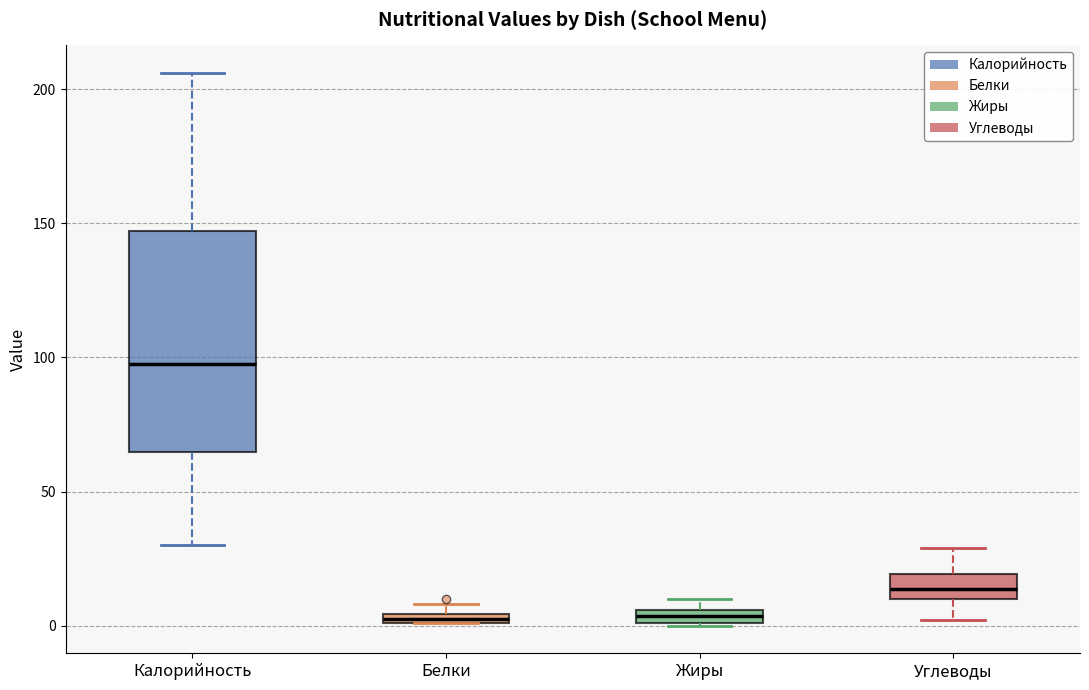

Where is the upper edge of the box for Жиры on the y-axis? The values are not printed on the chart, so give them approximately, as read against the axis.

5